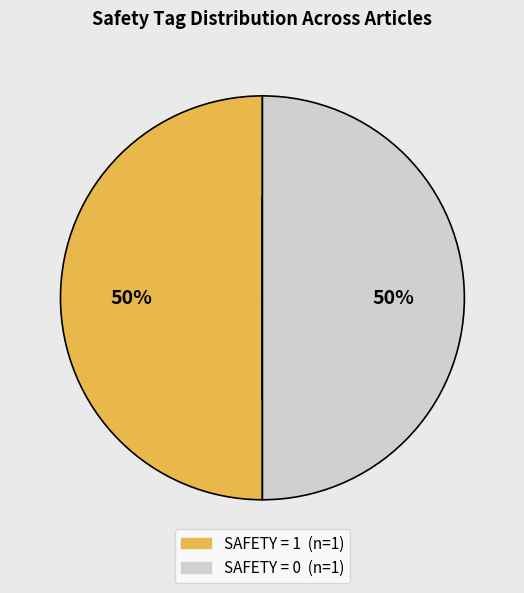

To the nearest percent, what is the average slice percentage?

50%